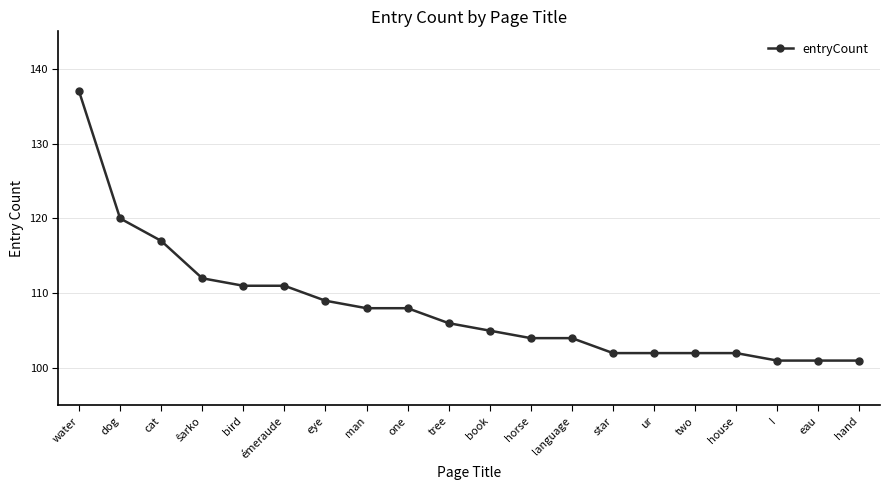

Which has a higher value, bird or ur?

bird